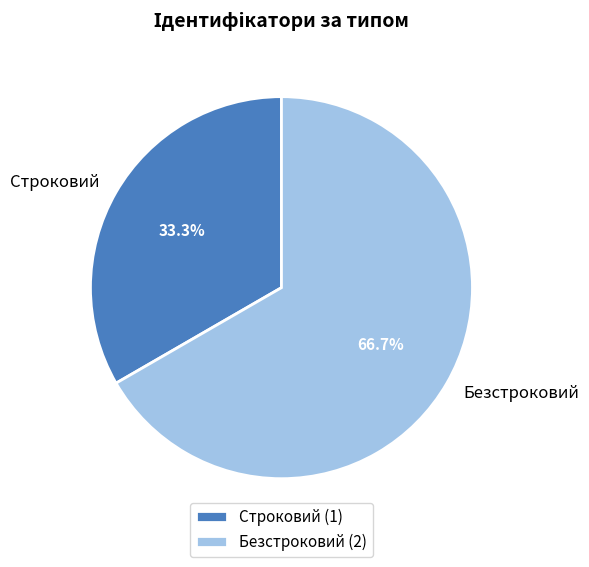

How many segments does this pie chart have?

2